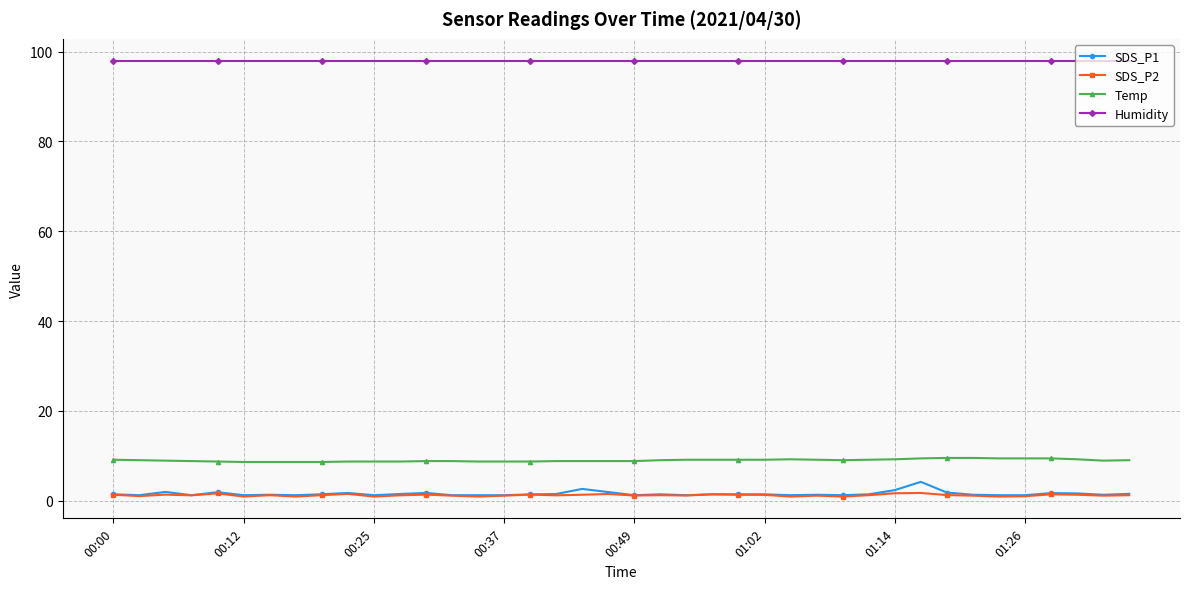

What is the value of the Humidity point at the 3rd from the left?

98.0